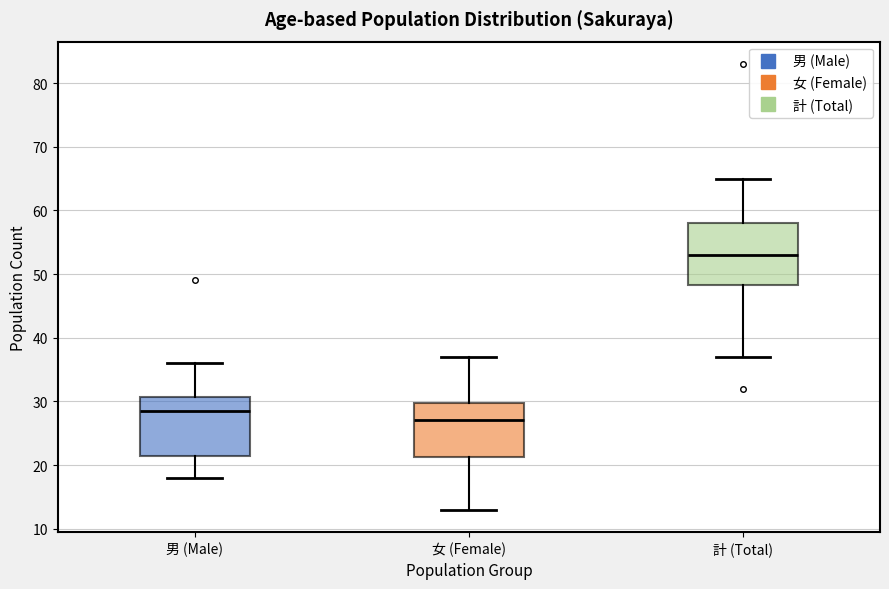

Reading left to right, read every box against the y-axis: the position of its median line, the range the box covers, and the ends of its whiskers. The values are not printed on the chart, so give them approximately, as read against the axis.

男 (Male): median 29, box 22 to 31, whiskers 18 to 36
女 (Female): median 27, box 21 to 30, whiskers 13 to 37
計 (Total): median 53, box 48 to 58, whiskers 37 to 65